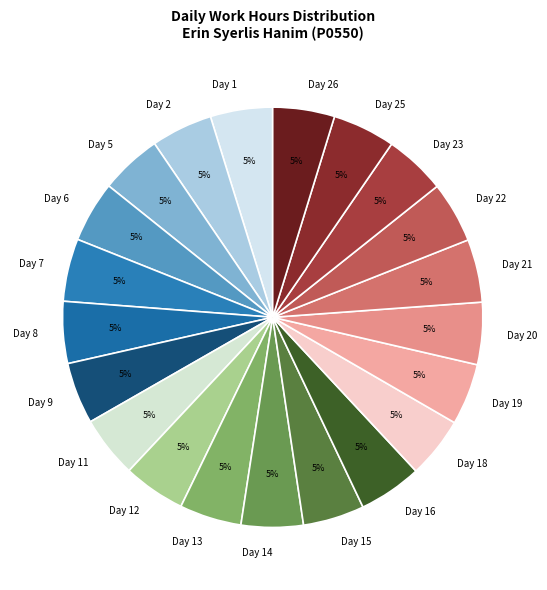

How many segments does this pie chart have?

21